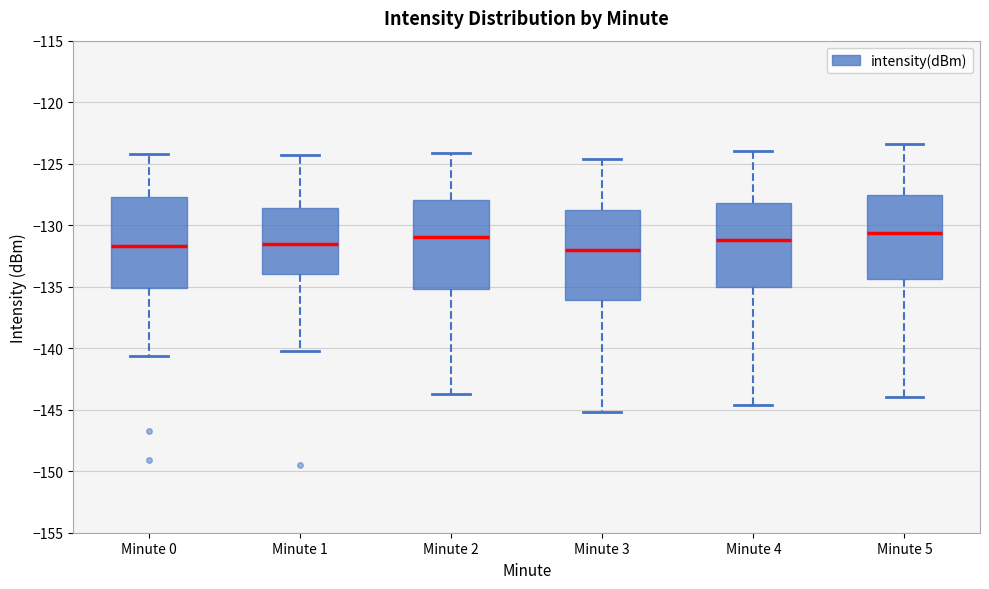

Where is the lower edge of the box for Minute 3 on the y-axis? The values are not printed on the chart, so give them approximately, as read against the axis.

-136.0